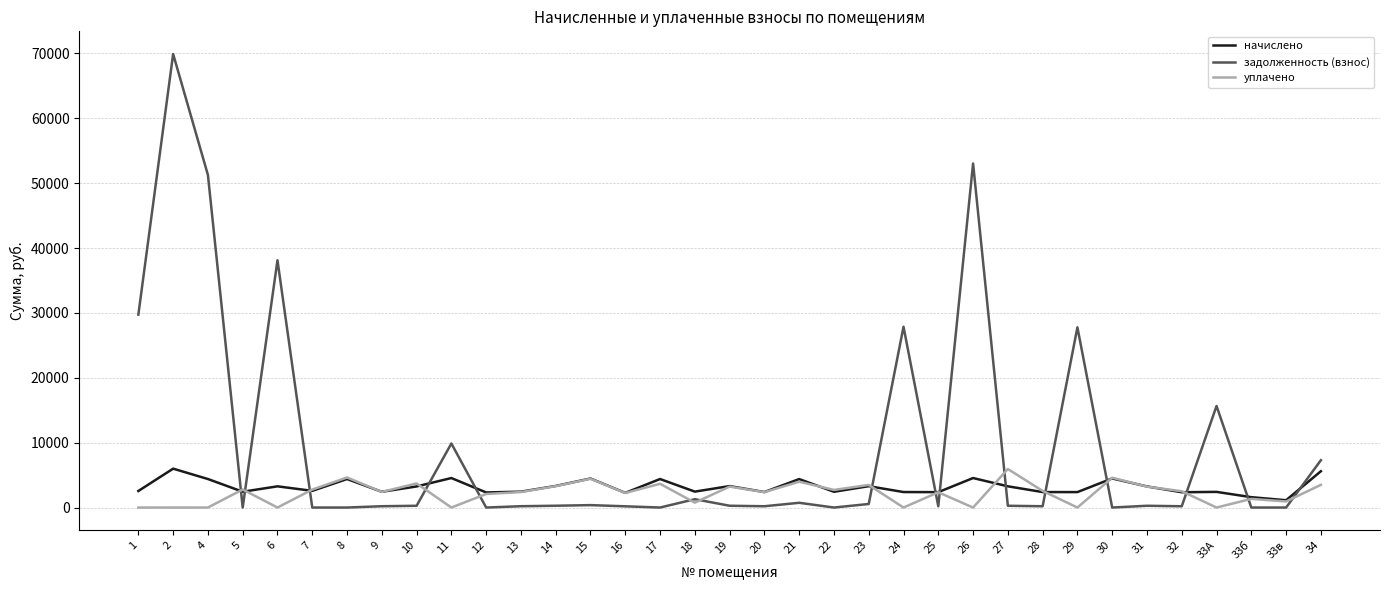

What is the sum of the уплачено values at 8 and 15?

9069.8